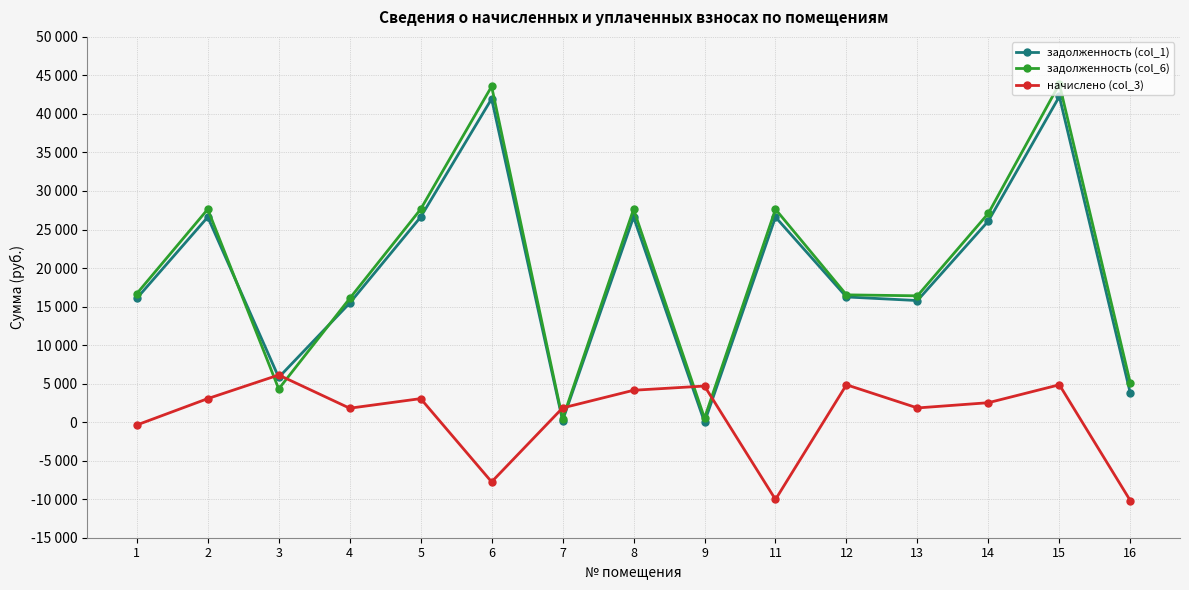

What are all the series names shown in the legend?

задолженность (col_1), задолженность (col_6), начислено (col_3)